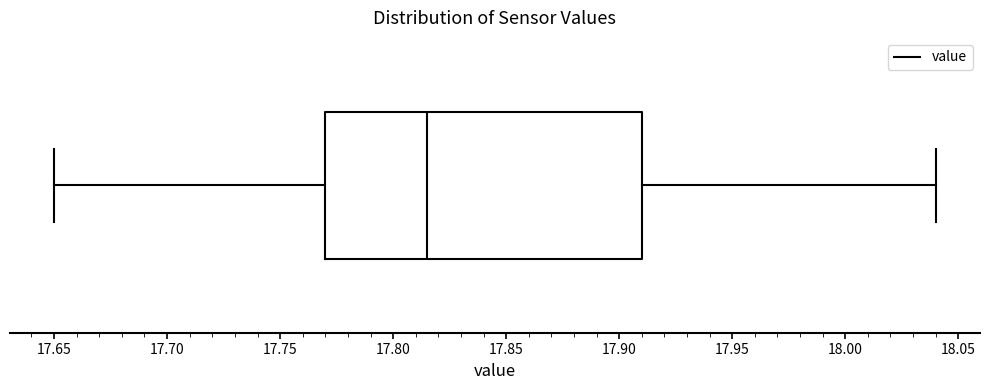

Where does the median line of the box sit on the x-axis? The values are not printed on the chart, so give them approximately, as read against the axis.

17.815